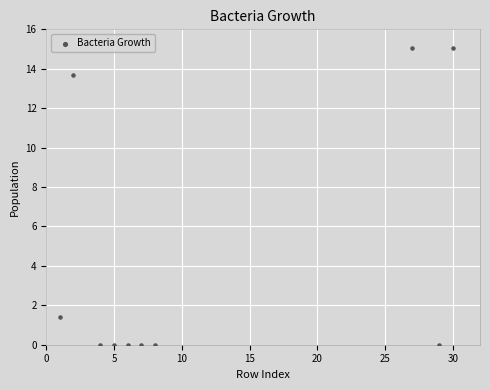

What is the range of Y values (max minus min)?

15.1